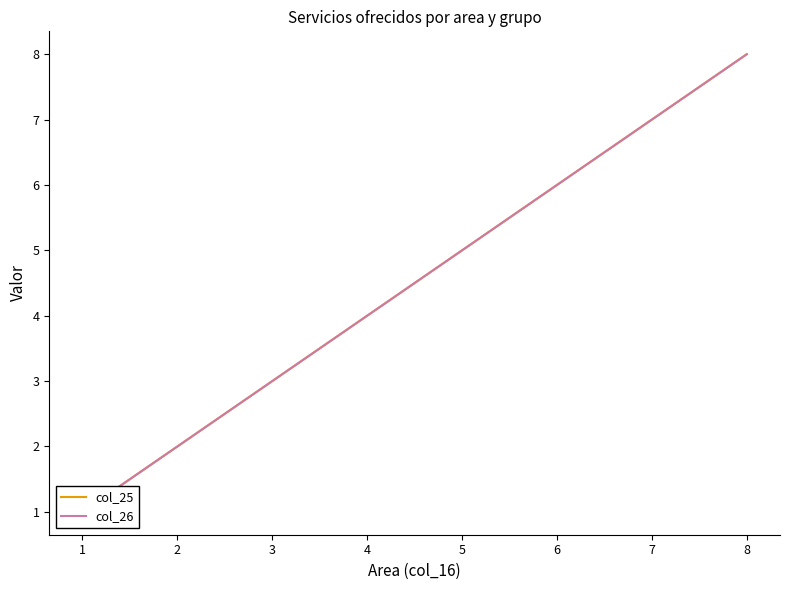

What are all the series names shown in the legend?

col_25, col_26